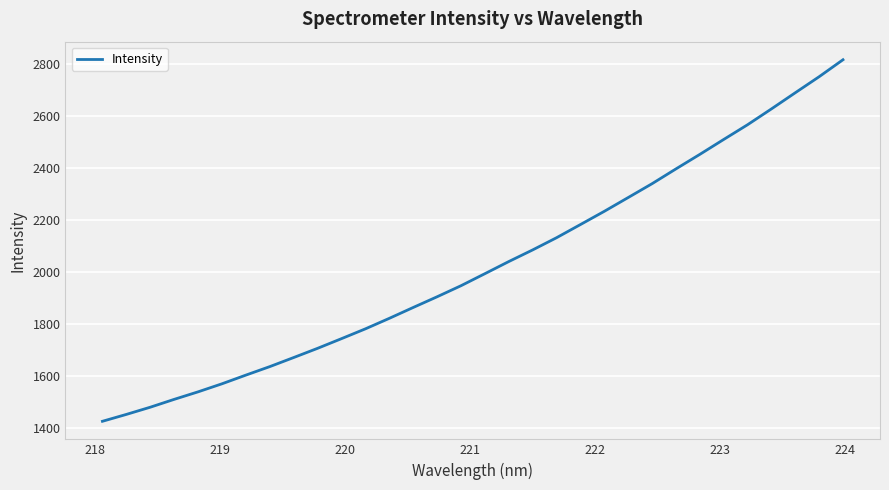

What is the difference between the maximum and minimum values?

1391.2